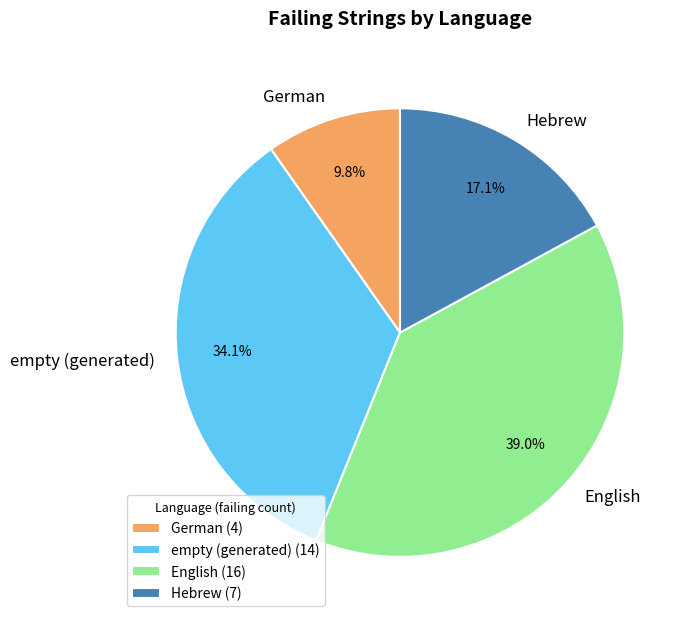

What is the ratio of the value at empty (generated) to the value at English?

0.9